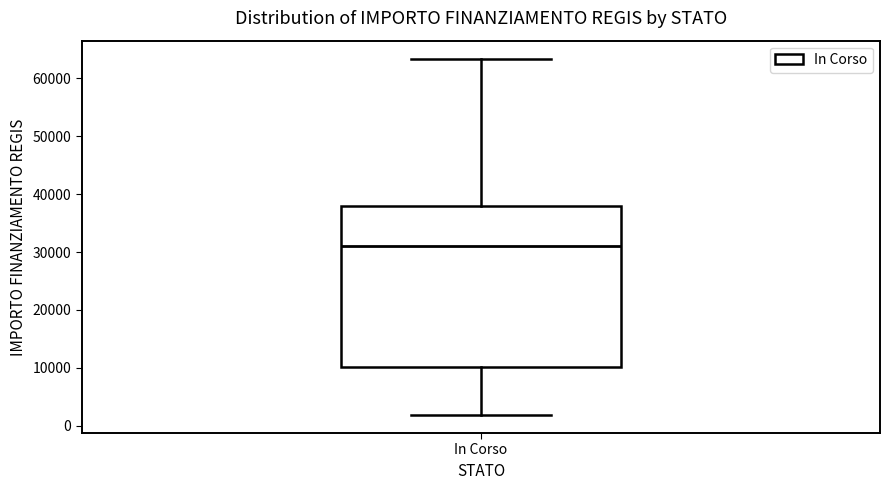

Transcribe this box plot: give where the median line is, the range the box spans, and where the two whiskers end, as read against the y-axis. The values are not printed on the chart, so give them approximately, as read against the axis.

median 31000, box 10000 to 38000, whiskers 2000 to 63000